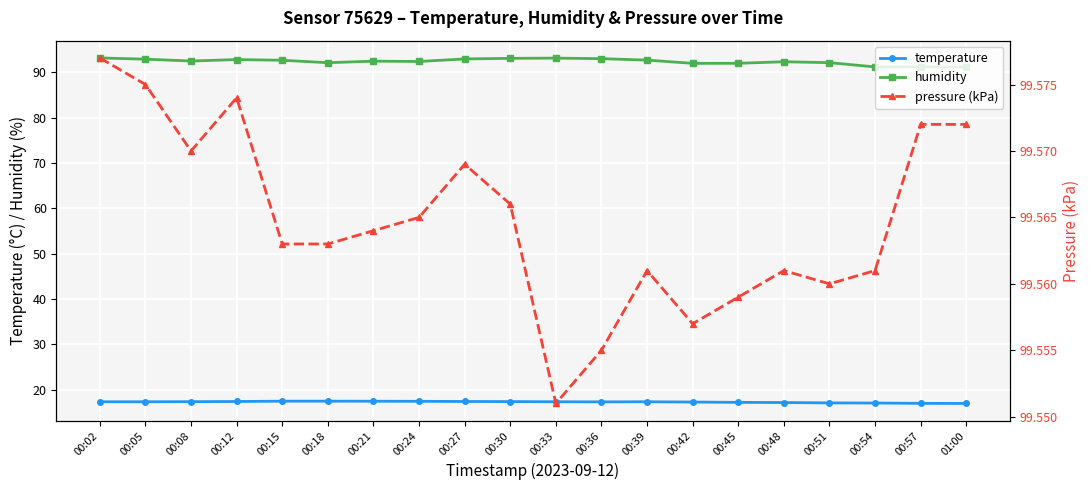

Is it true that humidity equals 42.9 at 00:54?

False